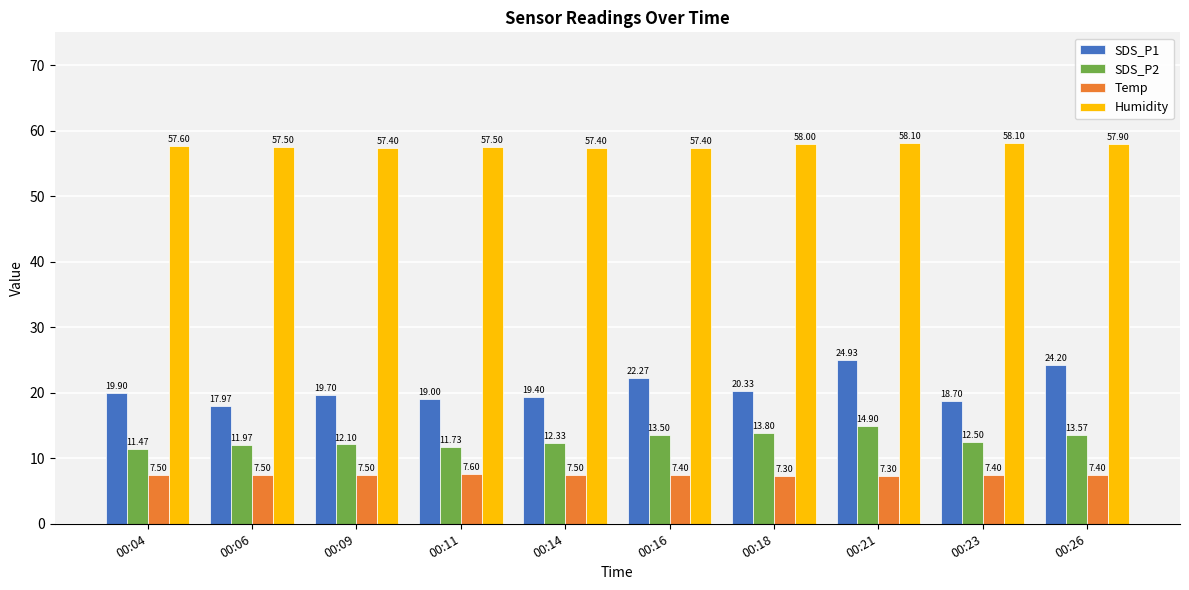

What are all the series names shown in the legend?

SDS_P1, SDS_P2, Temp, Humidity